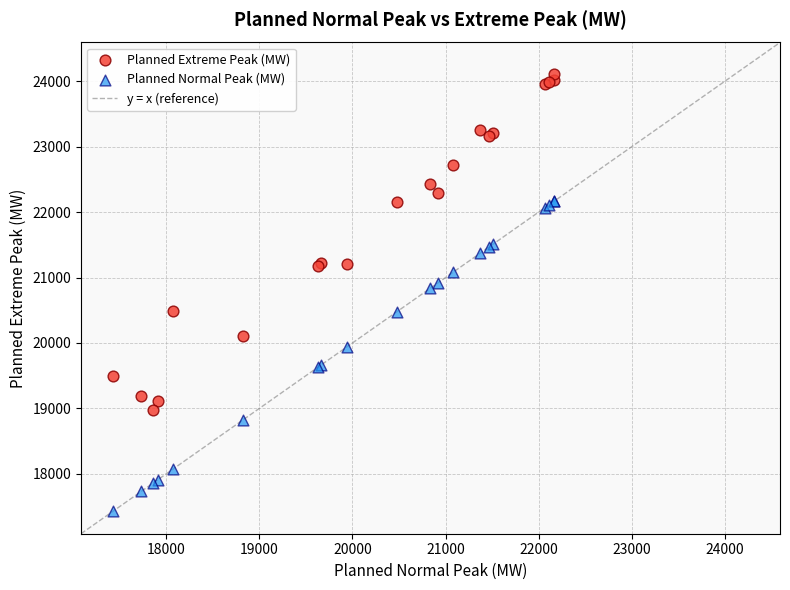

Which series contains the lowest Y value?

Planned Normal Peak (MW)